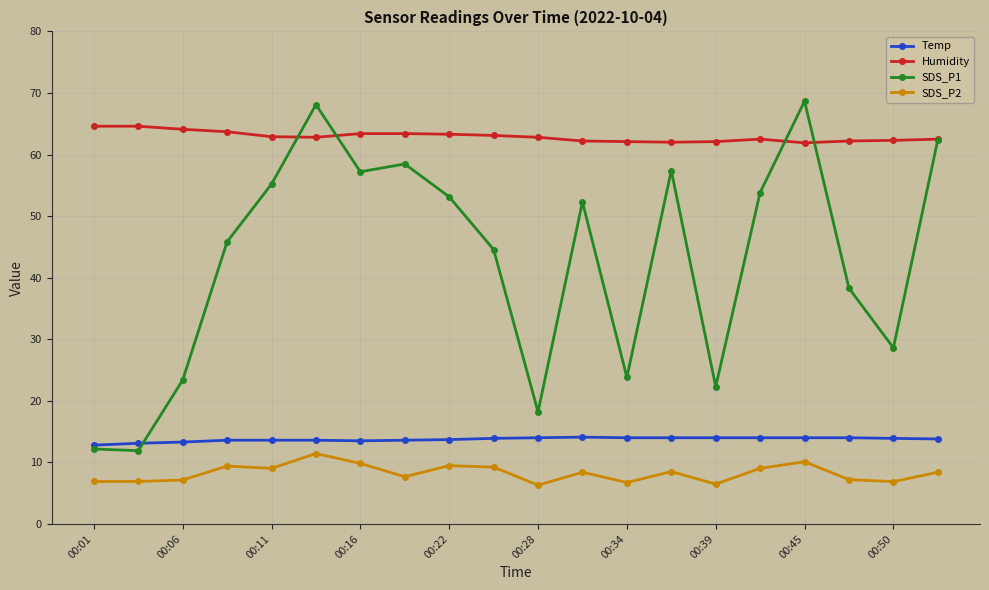

At how many categories does at least one series exceed 49?

20